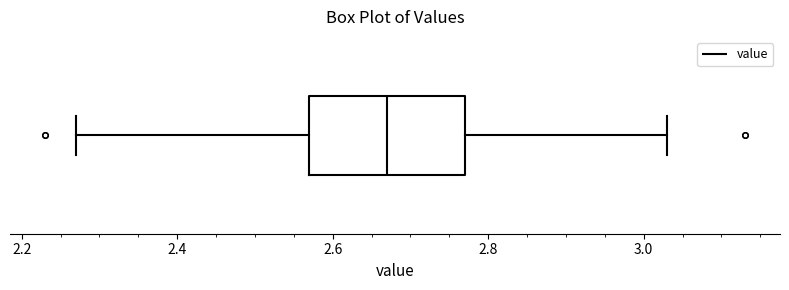

Transcribe this box plot: give where the median line is, the range the box spans, and where the two whiskers end, as read against the x-axis. The values are not printed on the chart, so give them approximately, as read against the axis.

median 2.68, box 2.58 to 2.78, whiskers 2.28 to 3.04